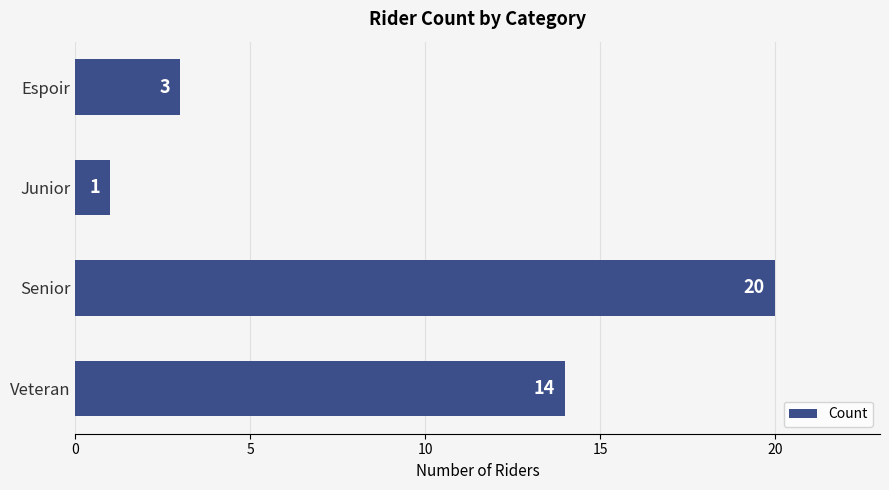

What is the change in value from Espoir to Veteran?

+11